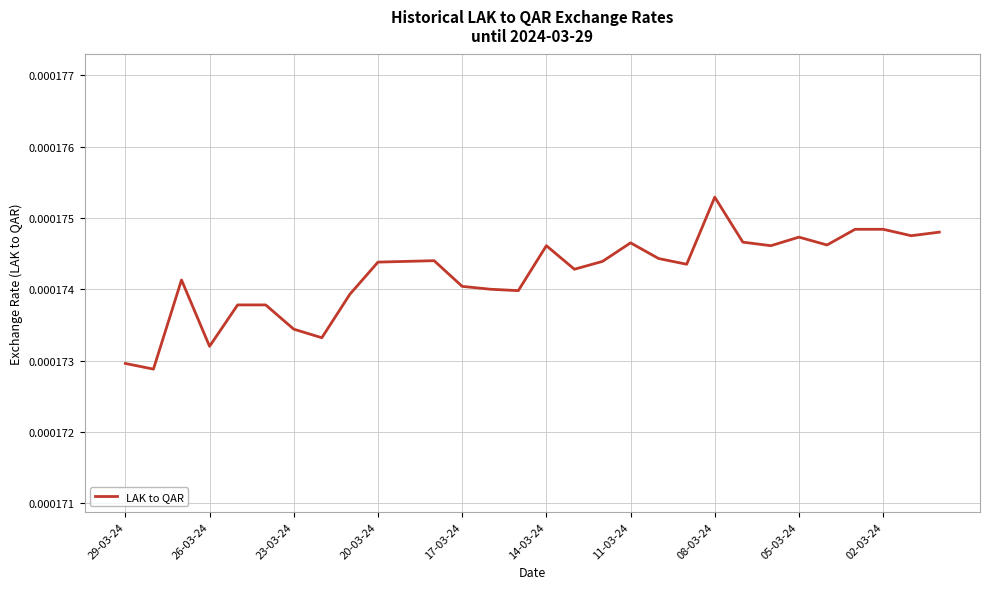

How many lines are shown in the chart?

1